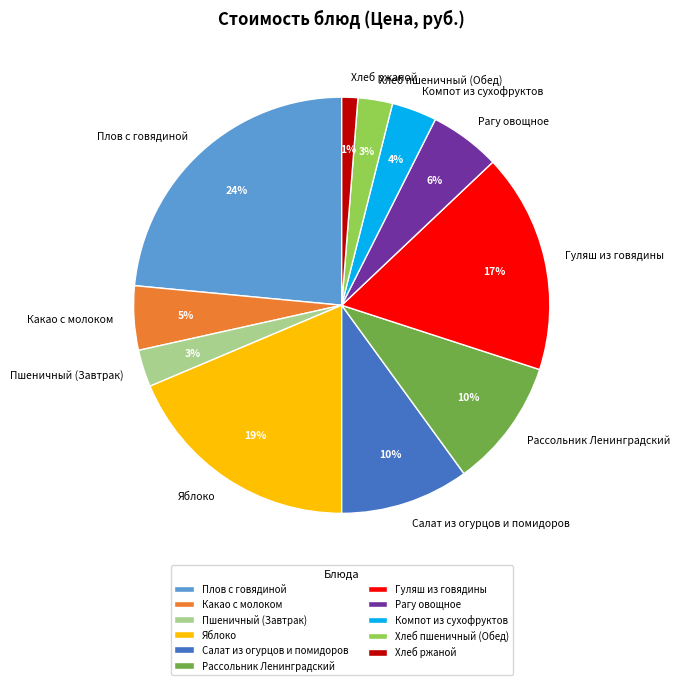

Combined, do Рагу овощное and Компот из сухофруктов account for over 50%?

No